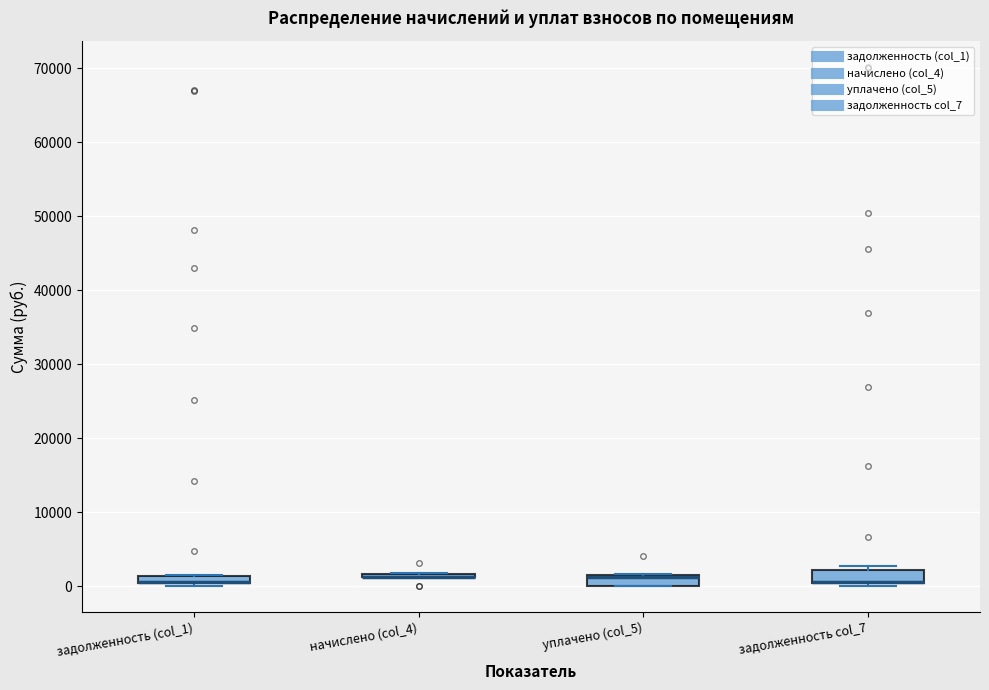

Where is the upper edge of the box for уплачено (col_5) on the y-axis? The values are not printed on the chart, so give them approximately, as read against the axis.

2000